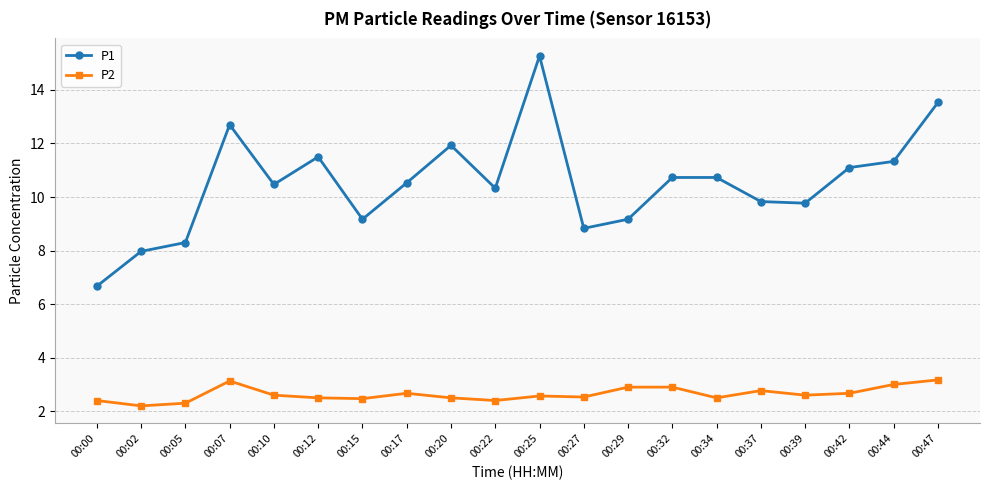

True or false: P2 and P1 cross at least once.

False